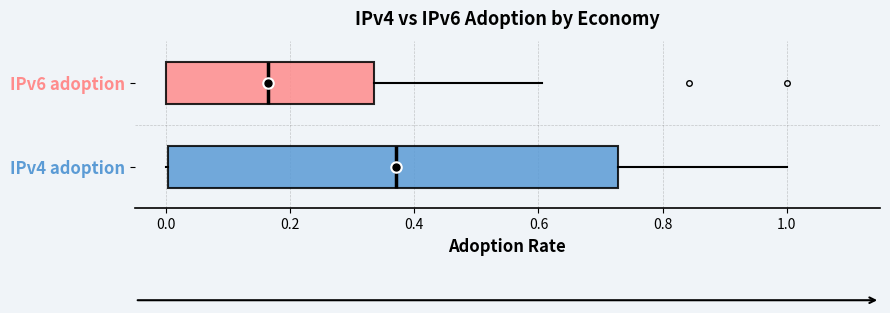

Reading bottom to top, transcribe this box plot: for each box, give where its median line is, the range the box spans, and where its two whiskers end, as read against the x-axis. The values are not printed on the chart, so give them approximately, as read against the axis.

IPv4 adoption: median 0.36, box 0.00 to 0.72, whiskers 0.00 to 1.00
IPv6 adoption: median 0.16, box 0.00 to 0.34, whiskers 0.00 to 0.60